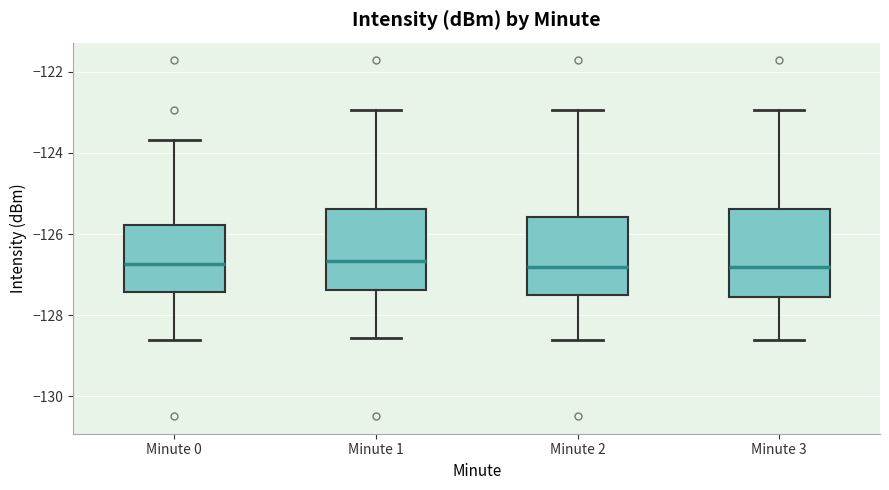

Reading left to right, transcribe this box plot: for each box, give where its median line is, the range the box spans, and where its two whiskers end, as read against the y-axis. The values are not printed on the chart, so give them approximately, as read against the axis.

Minute 0: median -126.8, box -127.4 to -125.8, whiskers -128.6 to -123.6
Minute 1: median -126.6, box -127.4 to -125.4, whiskers -128.6 to -123.0
Minute 2: median -126.8, box -127.6 to -125.6, whiskers -128.6 to -123.0
Minute 3: median -126.8, box -127.6 to -125.4, whiskers -128.6 to -123.0